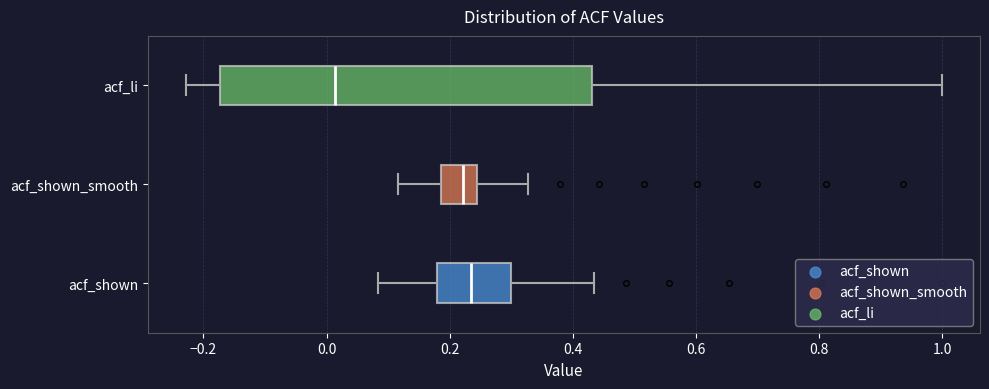

Where does the right whisker of the box for acf_shown_smooth end on the x-axis? The values are not printed on the chart, so give them approximately, as read against the axis.

0.32